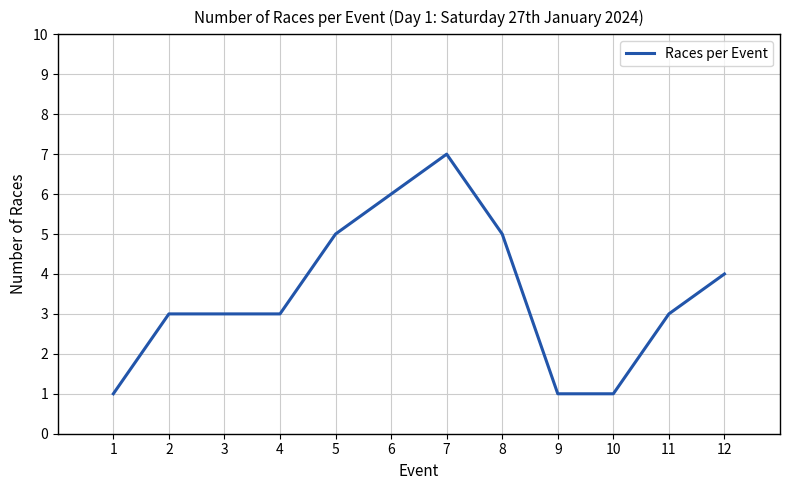

What is the change in value from 5 to 12?

-1